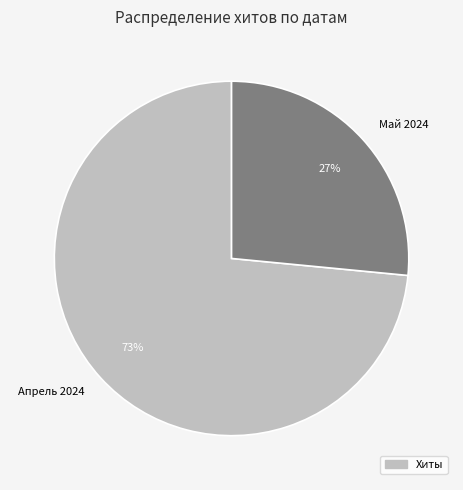

To the nearest percent, what is the average slice percentage?

50%